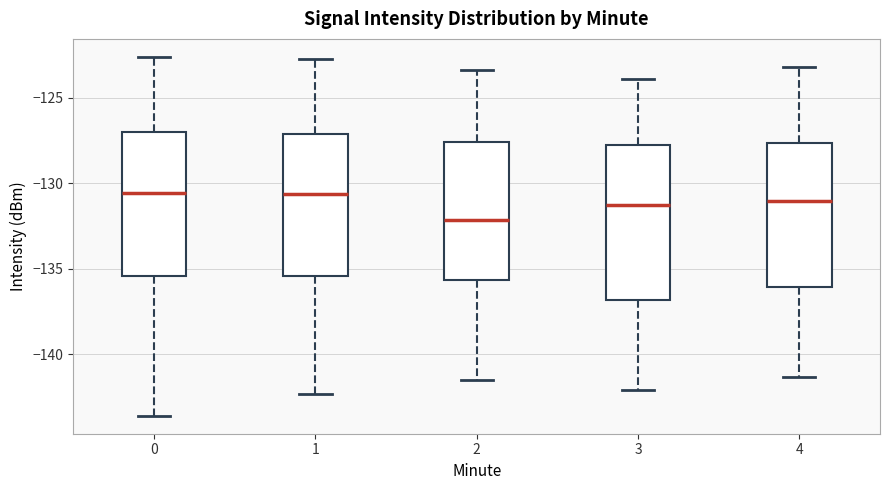

Which box is the tallest, from its lower edge to its upper edge?

3